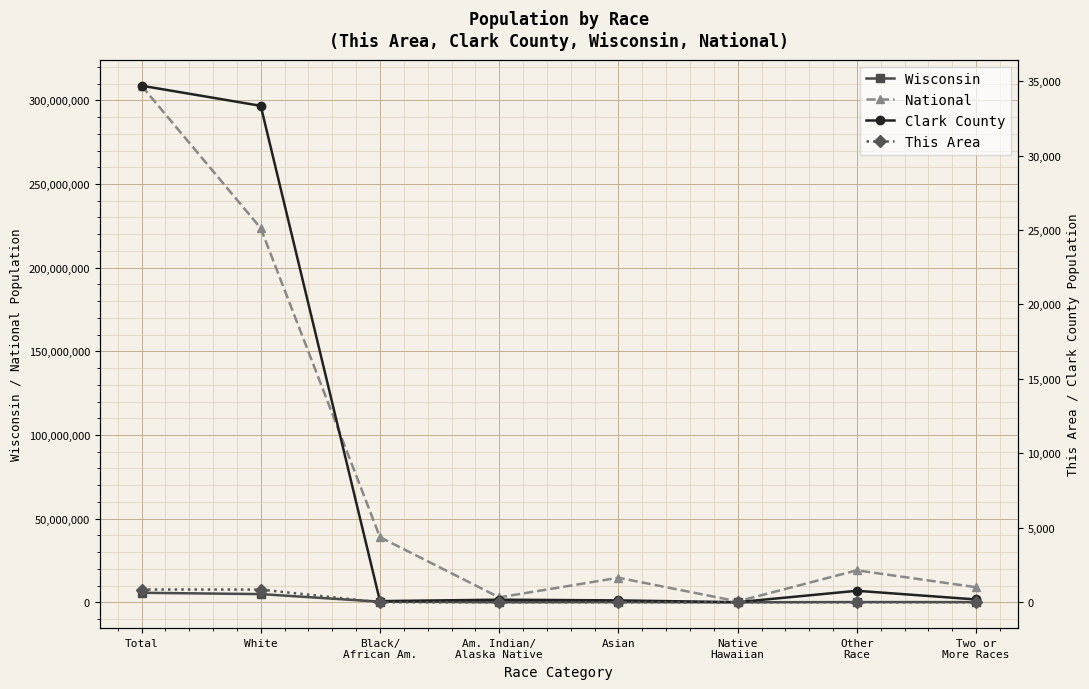

At which label is Clark County closest to 17349?

White